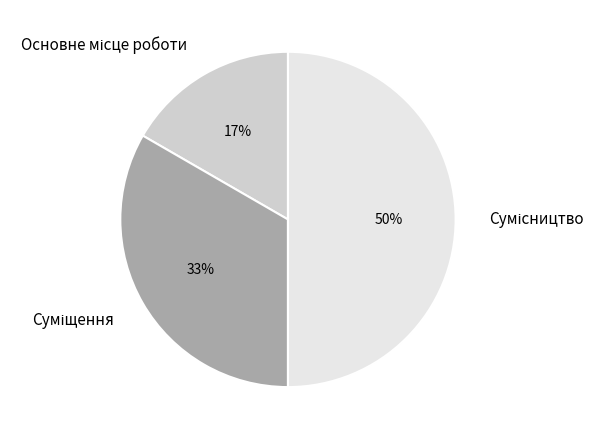

To the nearest percent, what is the difference between the largest and smallest slice percentages?

33%